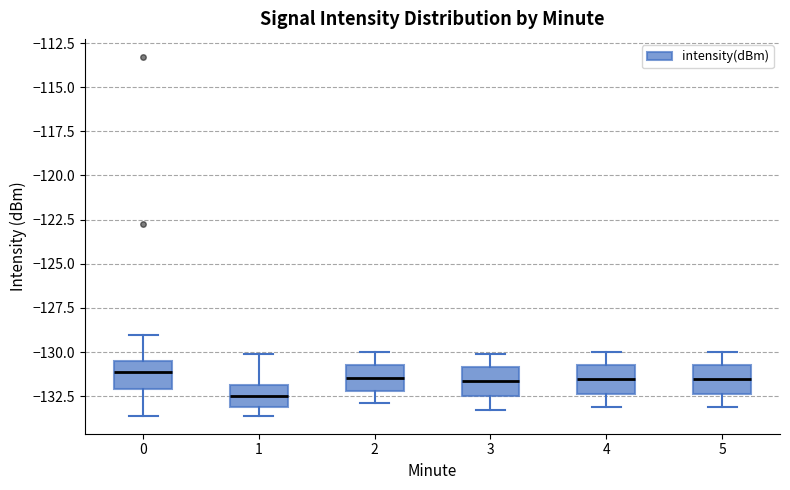

Where does the upper whisker of the box at x = 0 end on the y-axis? The values are not printed on the chart, so give them approximately, as read against the axis.

-129.0